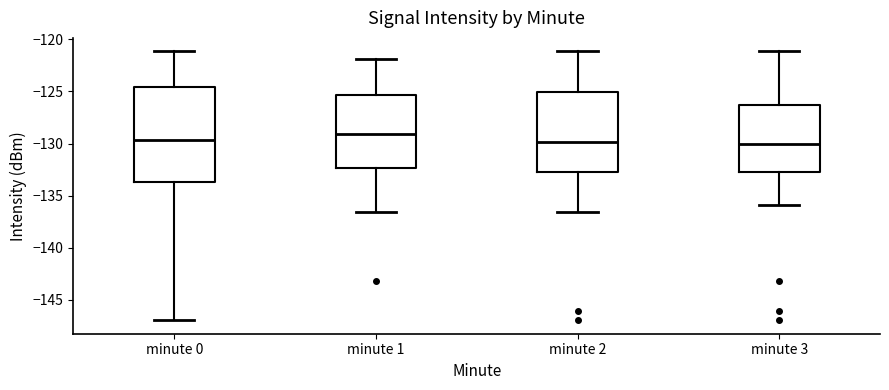

Comparing the boxes themselves (not the whiskers), which one is the tallest?

minute 0